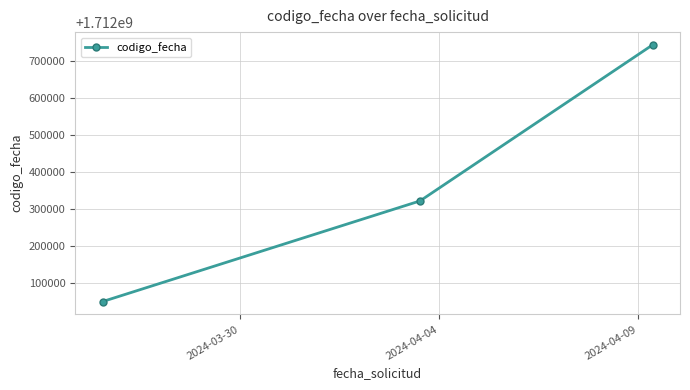

What is the average value?

1712371395